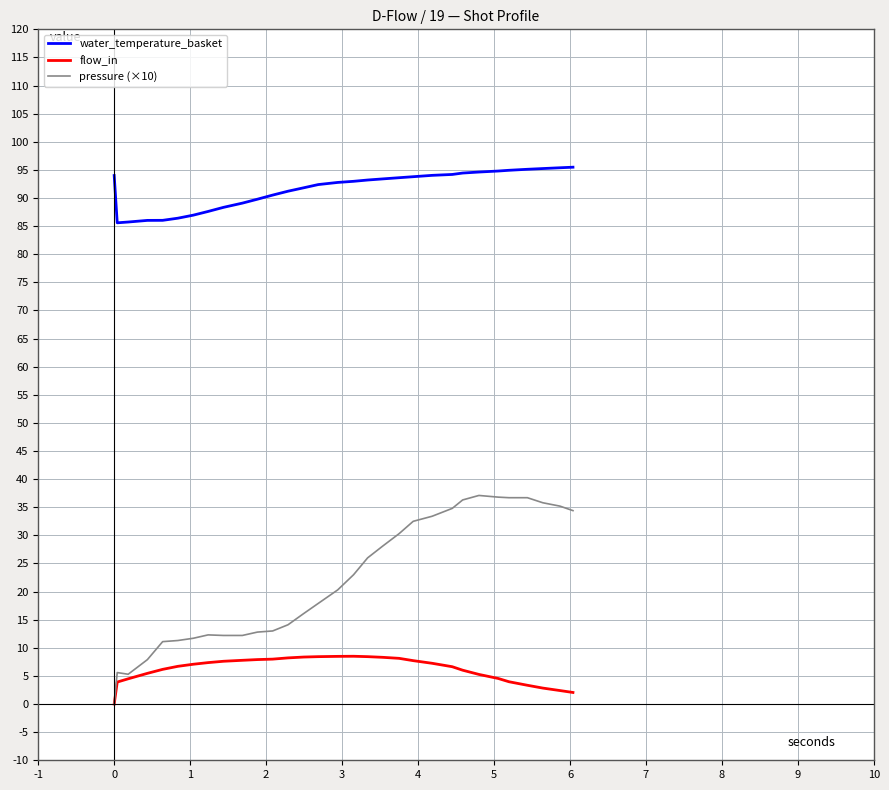

Which series has the largest total across all categories?

water_temperature_basket